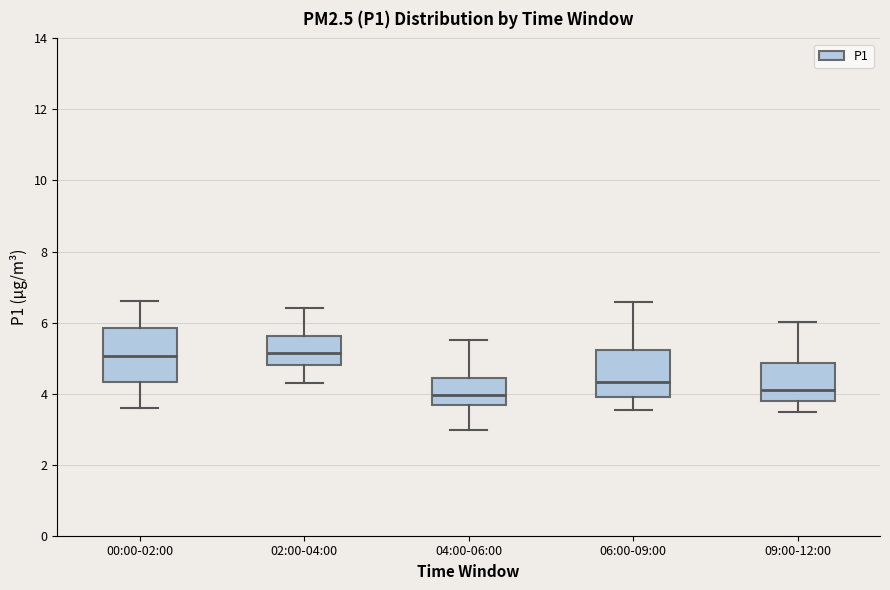

Reading left to right, read every box against the y-axis: the position of its median line, the range the box covers, and the ends of its whiskers. The values are not printed on the chart, so give them approximately, as read against the axis.

00:00-02:00: median 5.0, box 4.4 to 5.8, whiskers 3.6 to 6.6
02:00-04:00: median 5.2, box 4.8 to 5.6, whiskers 4.4 to 6.4
04:00-06:00: median 4.0, box 3.6 to 4.4, whiskers 3.0 to 5.6
06:00-09:00: median 4.4, box 4.0 to 5.2, whiskers 3.6 to 6.6
09:00-12:00: median 4.2, box 3.8 to 4.8, whiskers 3.4 to 6.0